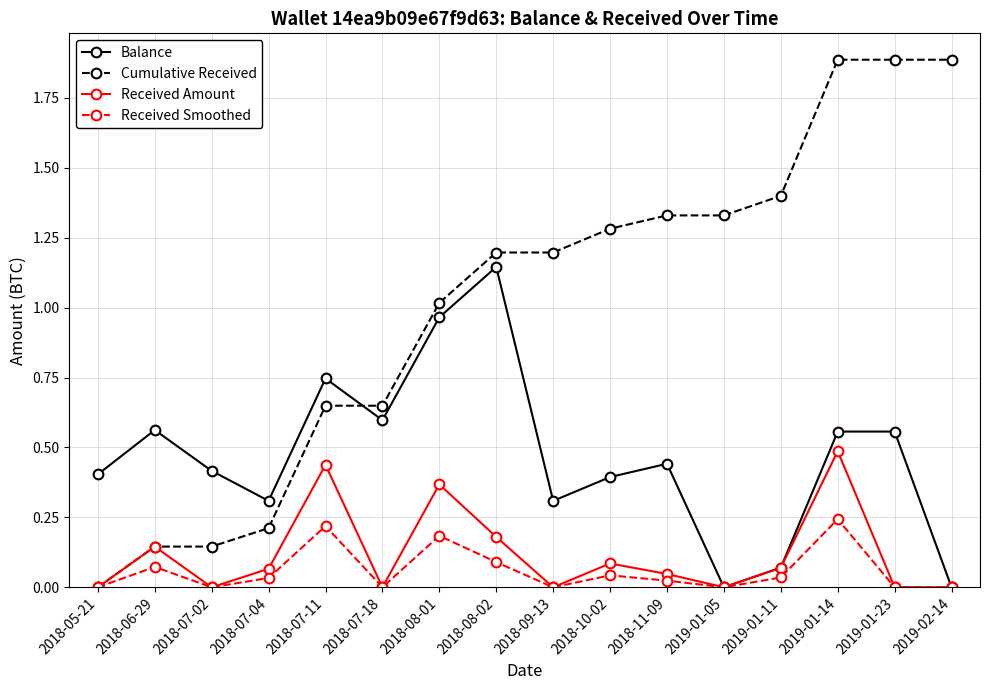

List the series in order of their peak value, highest first.

Cumulative Received, Balance, Received Amount, Received Smoothed